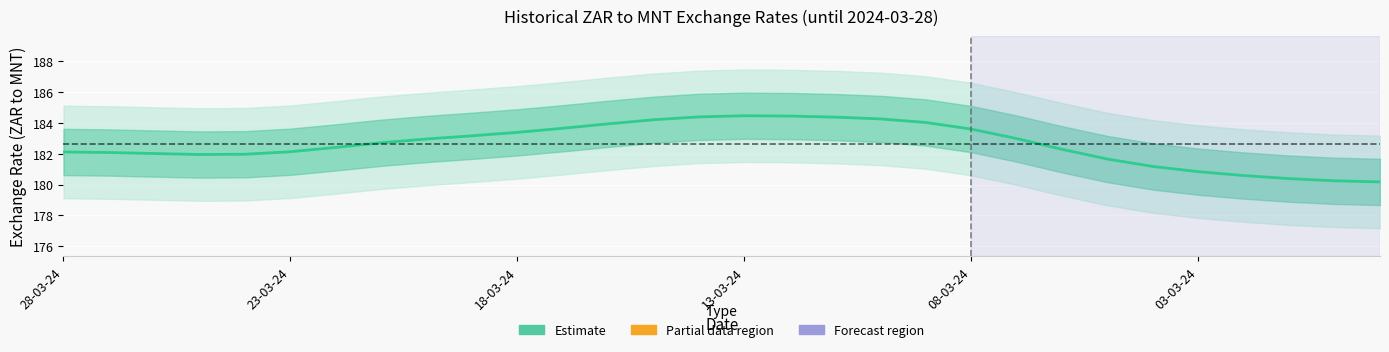

How many data points are above 182?

21